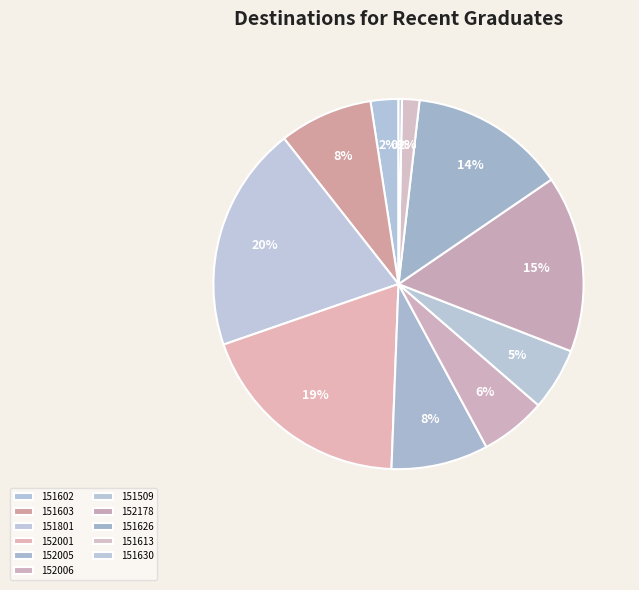

Is there a majority slice in this chart?

No